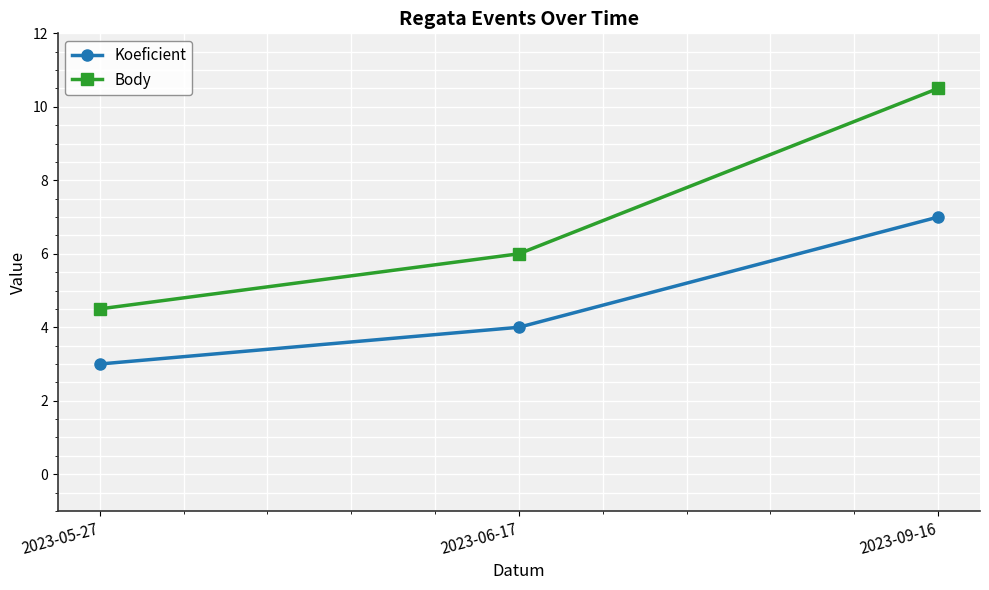

What is the value of the Body point at the 2nd from the left?

6.0